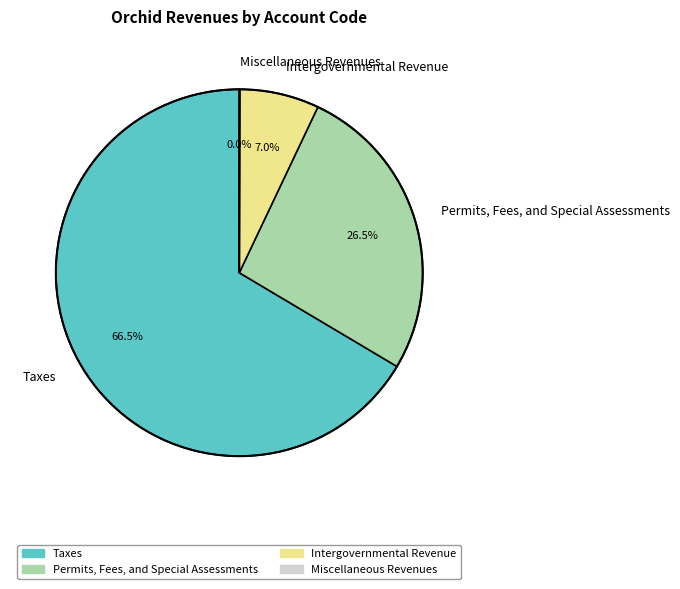

Between Intergovernmental Revenue and Taxes, which is larger?

Taxes